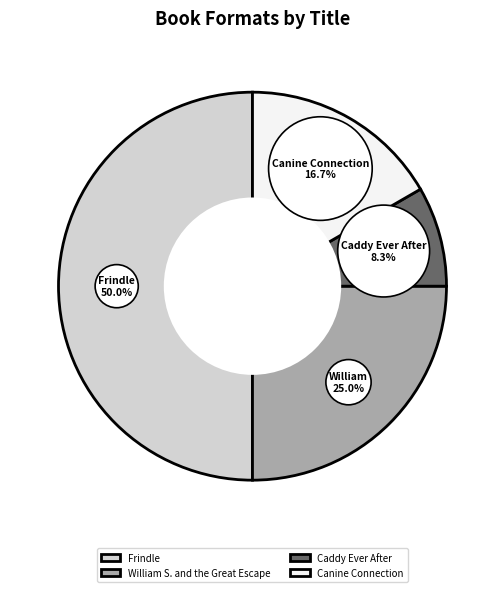

Is Canine Connection the majority of the pie?

No